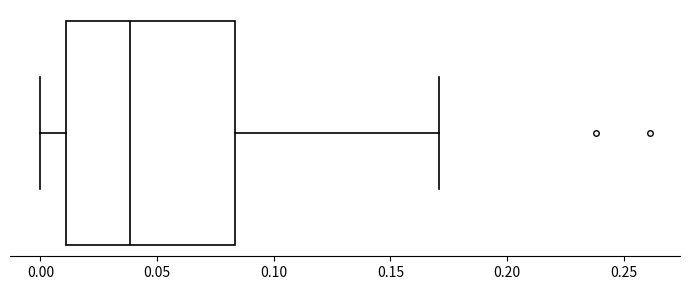

Where is the left edge of the box on the x-axis? The values are not printed on the chart, so give them approximately, as read against the axis.

0.010